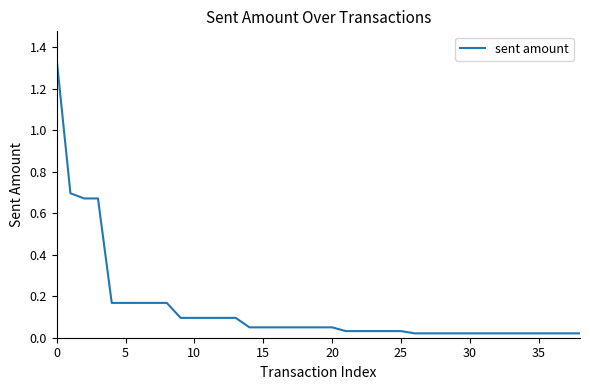

What is the average value?

0.1